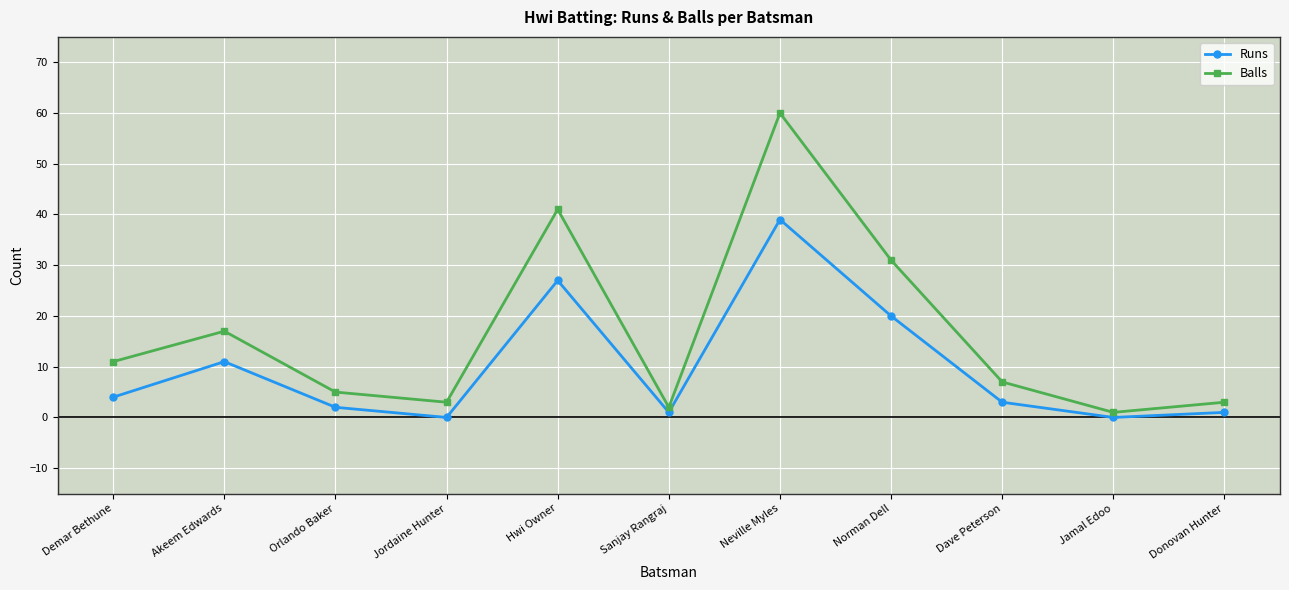

Reading left to right, what are all the values shown in this chart?

Runs: 4	11	2	0	27	1	39	20	3	0	1
Balls: 11	17	5	3	41	2	60	31	7	1	3